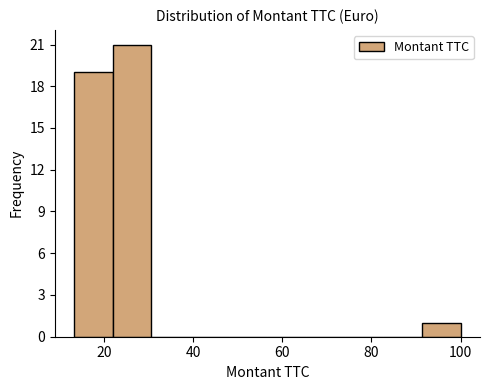

Reading left to right, transcribe this chart: for each bar, give the range it covers on the x-axis and its height. Neither the bar edges nor the heights are printed on the chart, so give them approximately, as read against the axes.

14 to 22: 19
22 to 30: 21
30 to 40: 0
40 to 48: 0
48 to 56: 0
56 to 66: 0
66 to 74: 0
74 to 82: 0
82 to 92: 0
92 to 100: 1